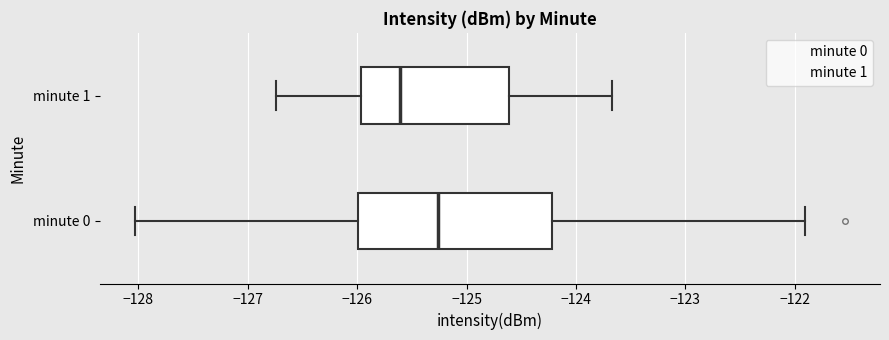

Comparing the boxes themselves (not the whiskers), which one is the widest?

minute 0